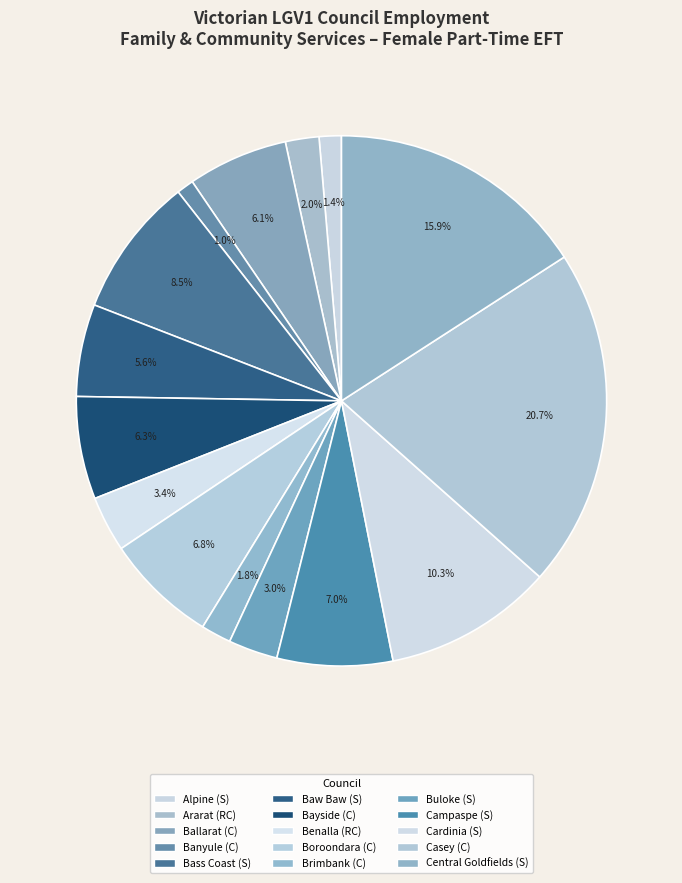

True or false: Boroondara (C) accounts for 7% of the total.

True